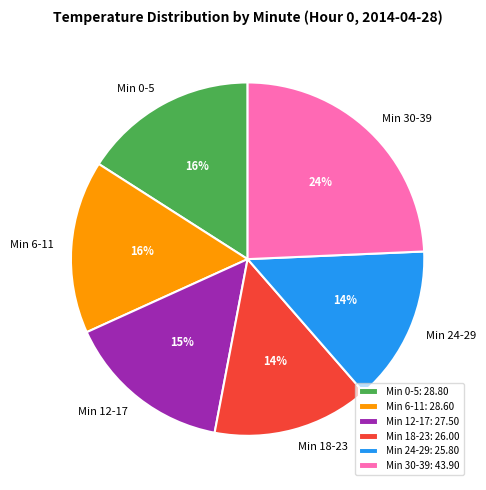

To the nearest percent, what percentage of the pie is Min 18-23?

14%